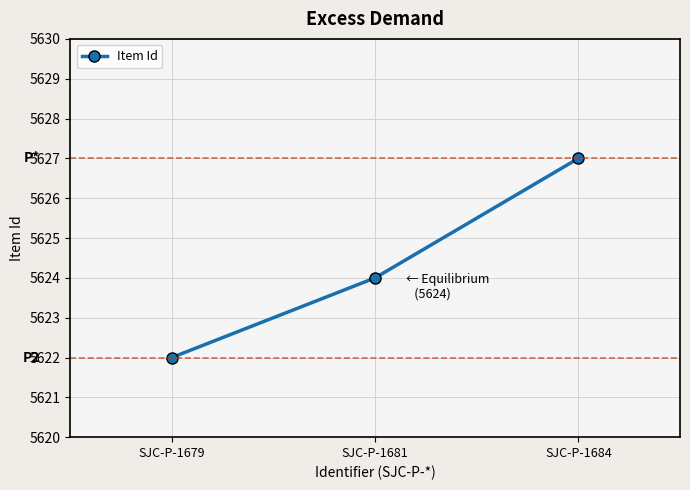

What is the change in value from SJC-P-1679 to SJC-P-1684?

+5